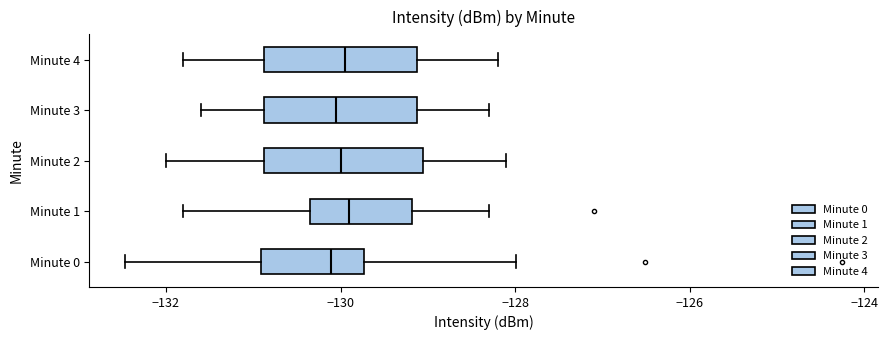

Reading bottom to top, transcribe this box plot: for each box, give where its median line is, the range the box spans, and where its two whiskers end, as read against the x-axis. The values are not printed on the chart, so give them approximately, as read against the axis.

Minute 0: median -130.2, box -131.0 to -129.8, whiskers -132.4 to -128.0
Minute 1: median -129.8, box -130.4 to -129.2, whiskers -131.8 to -128.2
Minute 2: median -130.0, box -130.8 to -129.0, whiskers -132.0 to -128.0
Minute 3: median -130.0, box -130.8 to -129.2, whiskers -131.6 to -128.2
Minute 4: median -130.0, box -130.8 to -129.2, whiskers -131.8 to -128.2